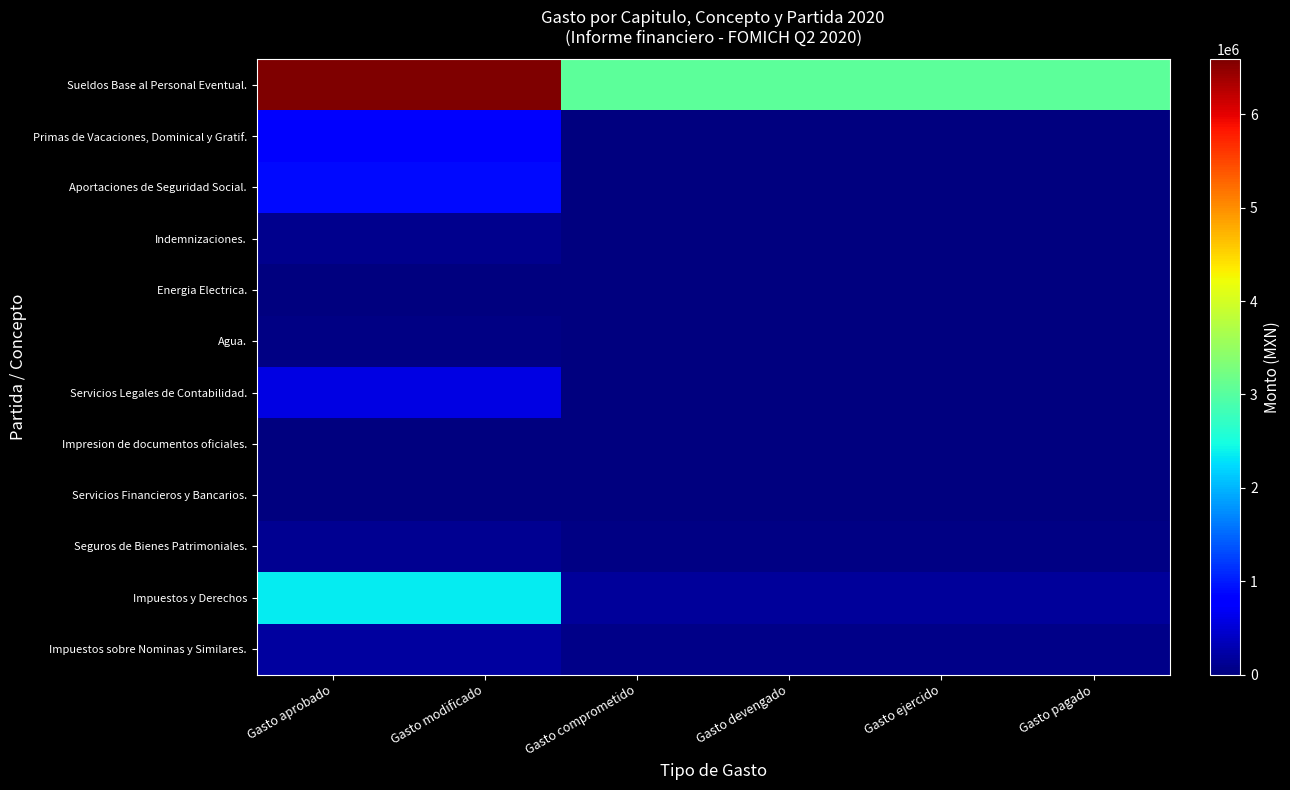

Which series has the widest spread of values?

Sueldos Base al Personal Eventual.